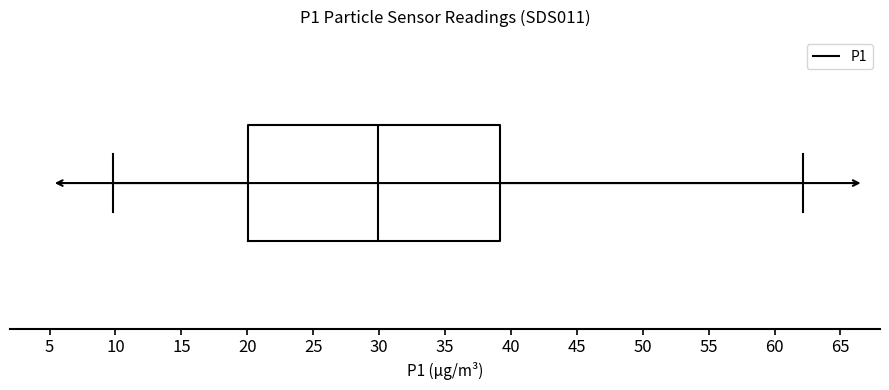

Where does the left whisker of the box end on the x-axis? The values are not printed on the chart, so give them approximately, as read against the axis.

10